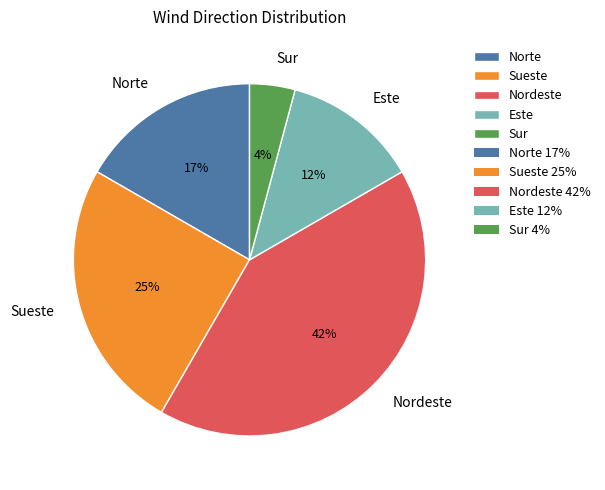

Which slice is the largest?

Nordeste